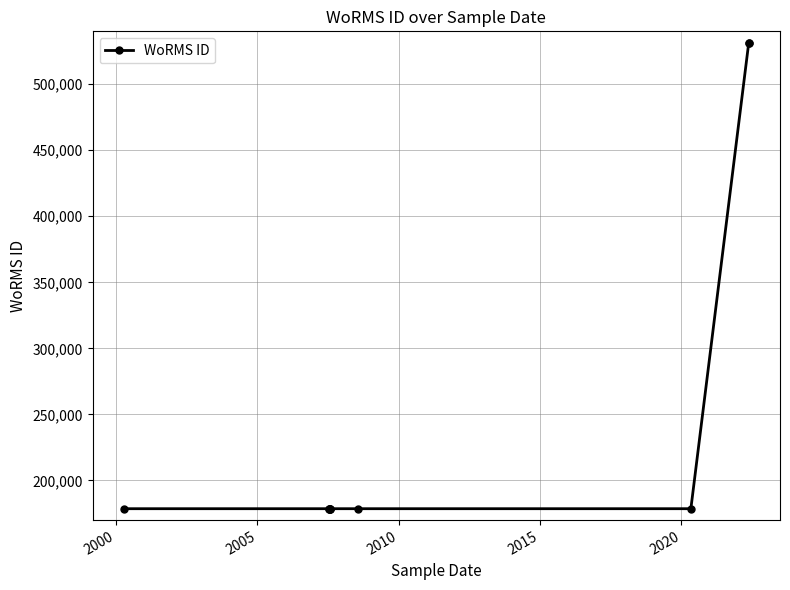

What is the difference between the values at 2005 and 2000?

1